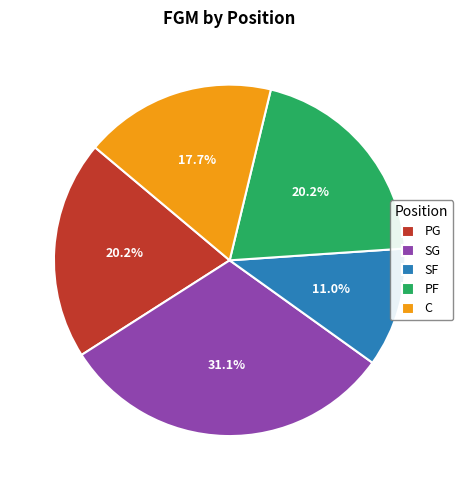

Does PF account for over 50% of the chart?

No